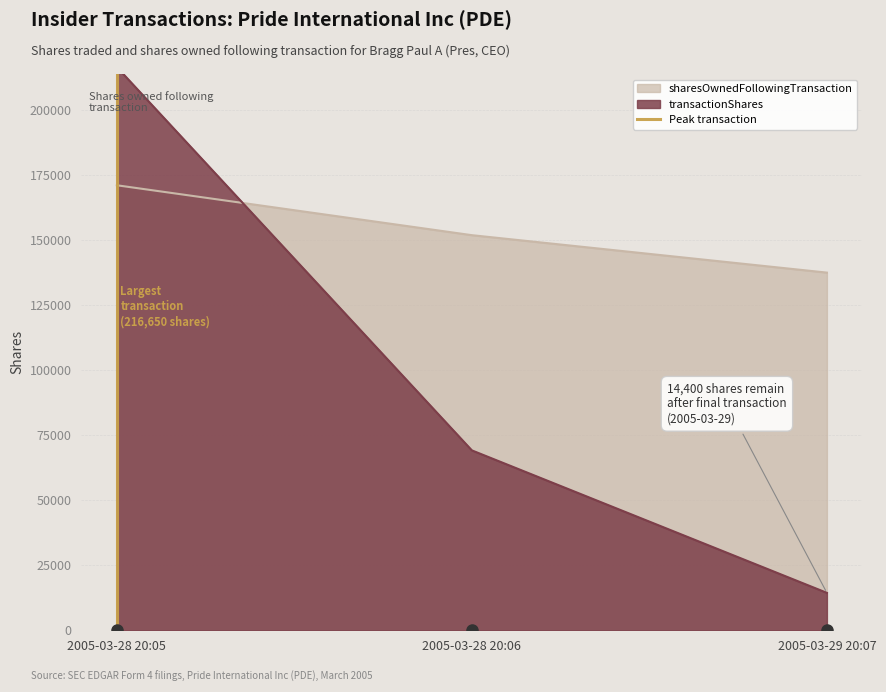

At which label does sharesOwnedFollowingTransaction reach its minimum?

2005-03-29 20:07